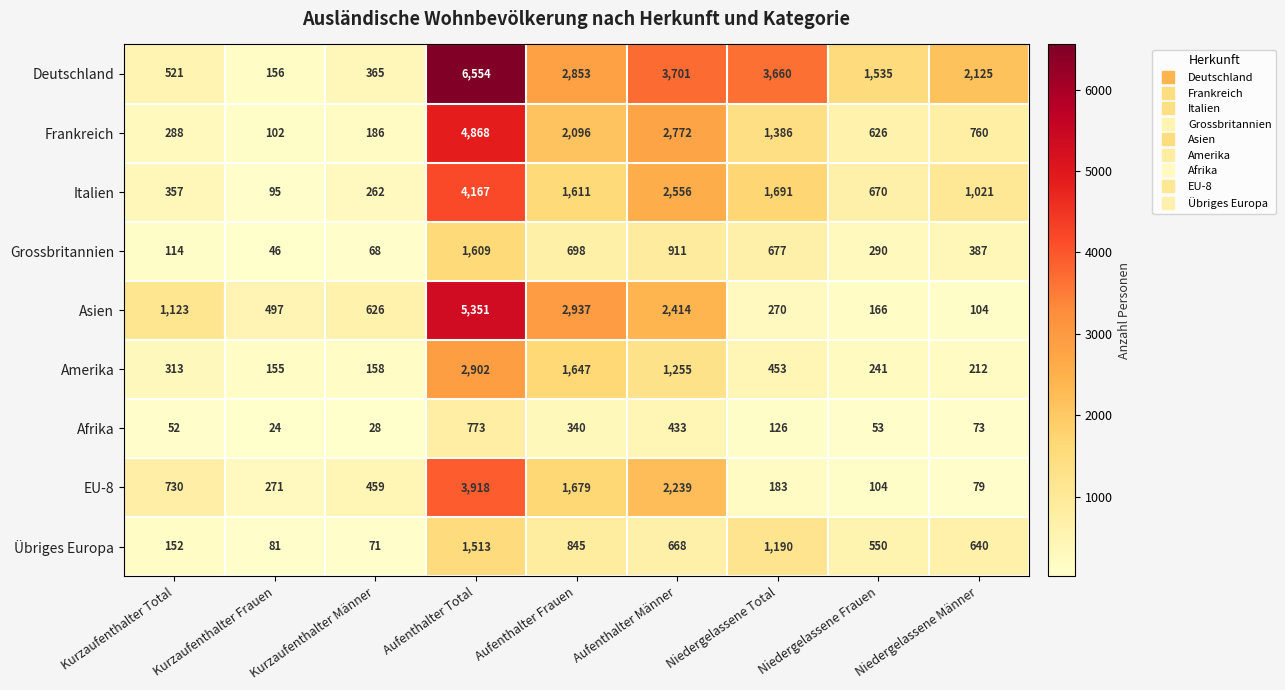

Which category has the lowest value in the Frankreich series?

Kurzaufenthalter Frauen